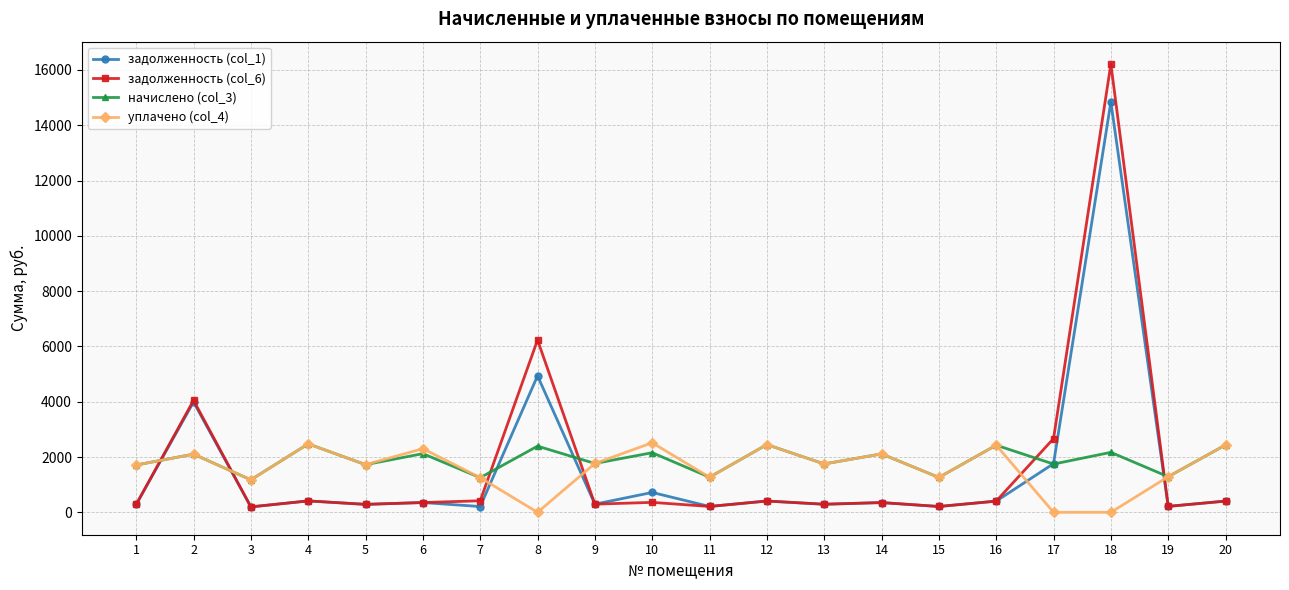

What is the sum of the начислено (col_3) values at 11 and 1?

2980.8